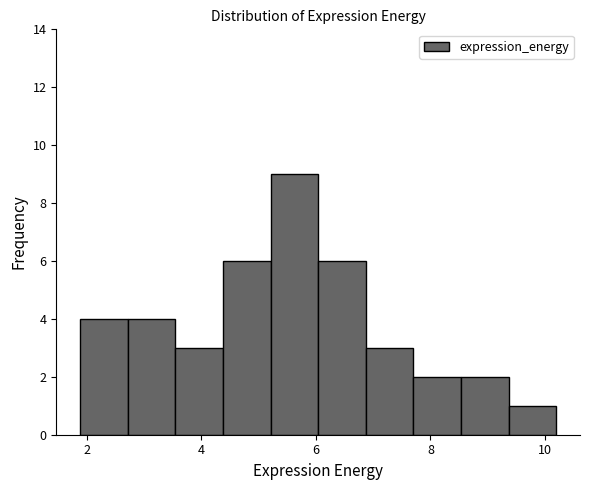

Over which range of the x-axis is the bar tallest?

5.2 to 6.0